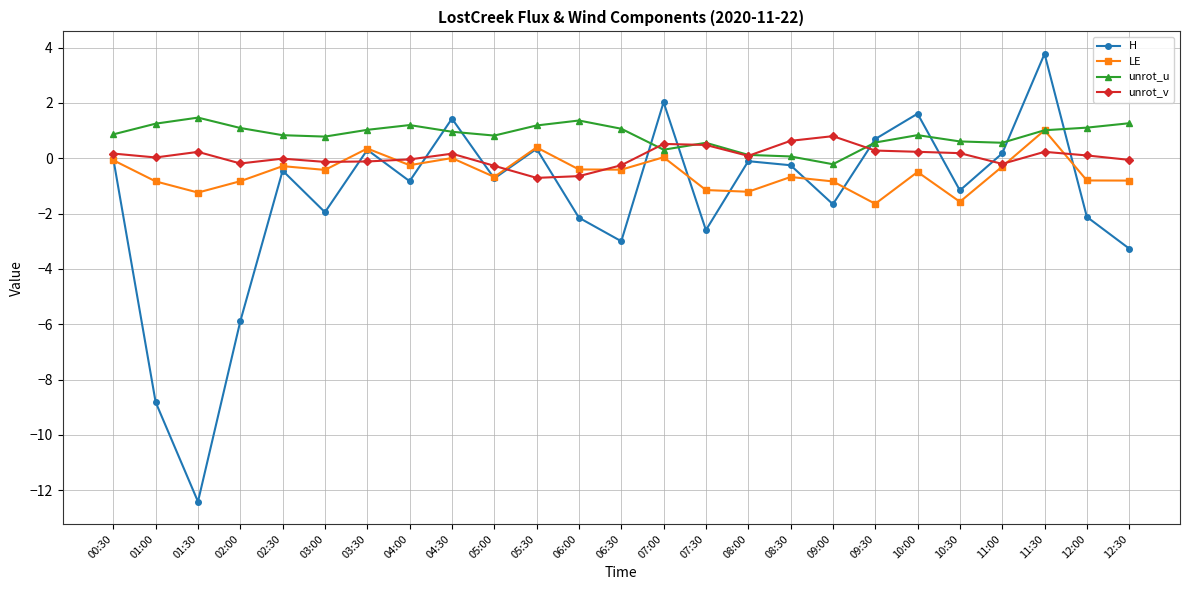

What is the difference between the maximum and minimum values in the unrot_u series?

1.7